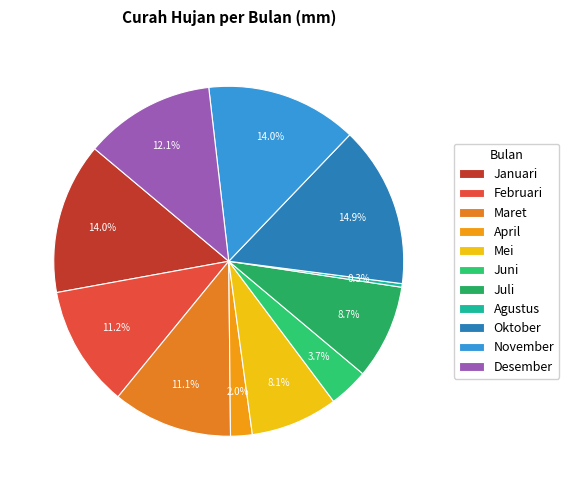

Approximately how many times larger is the value at Juni compared to Oktober?

0.2